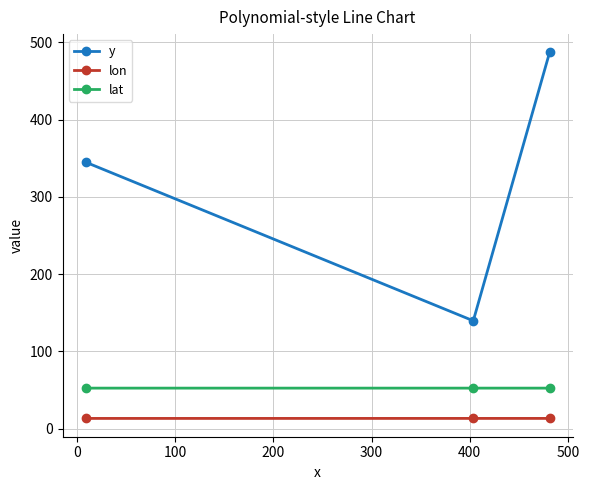

What is the sum of all lon values?

40.0